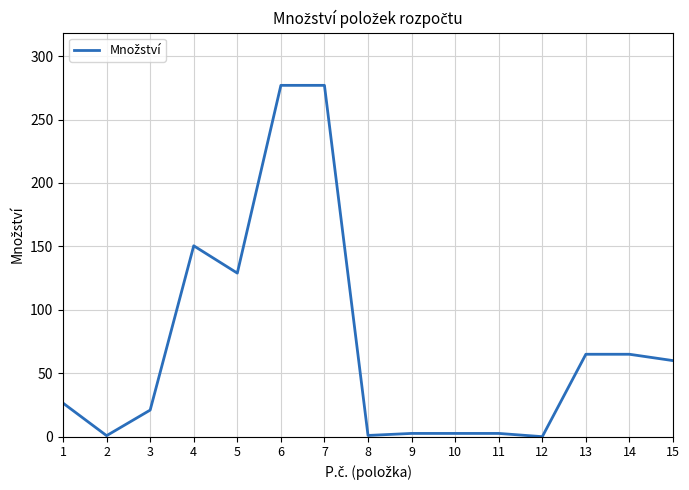

What is the sum of the values at 13 and 10?

67.6